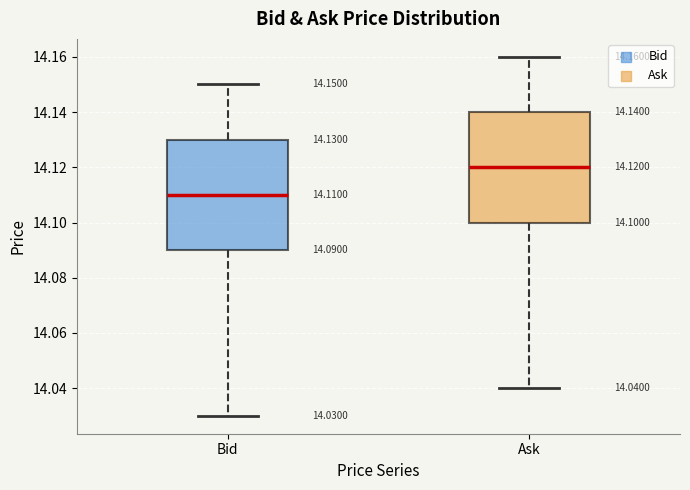

Which box has the highest median line?

Ask